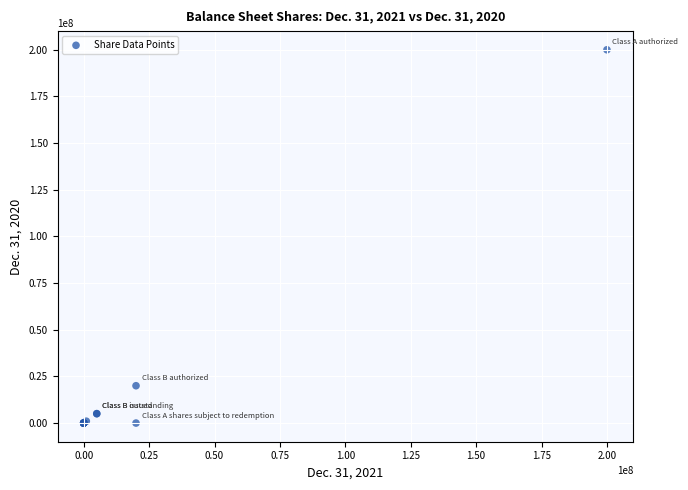

What Y value in the scatter plot is closest to 100000000?

20000000.0